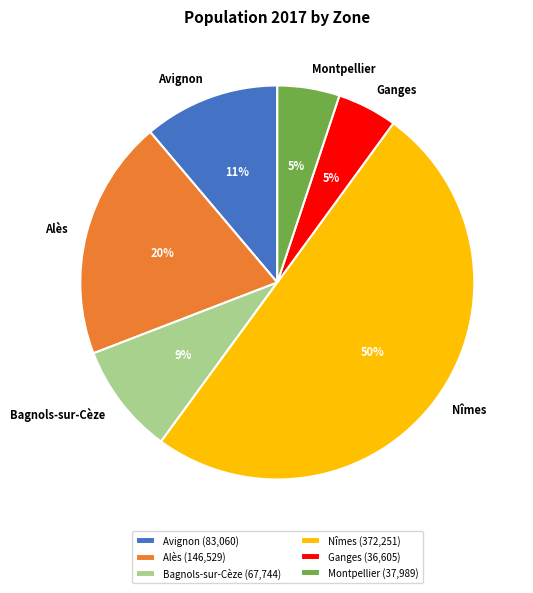

The Montpellier slice represents 5% of the pie. True or false?

True